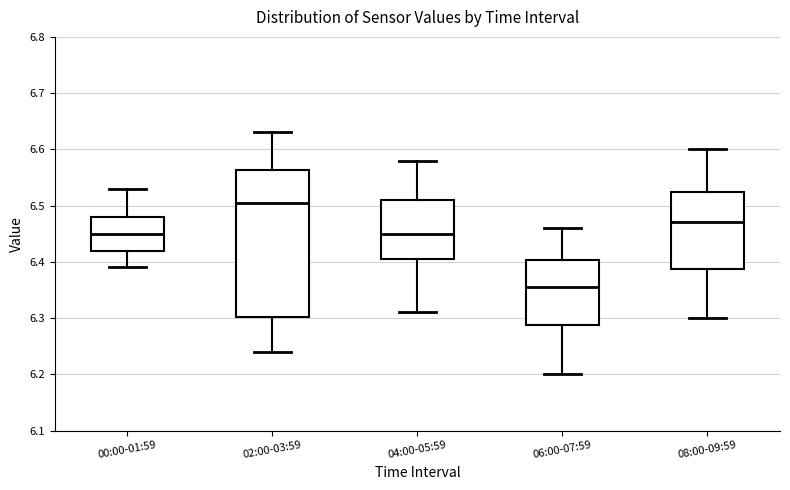

Which box's median line is the highest?

02:00-03:59